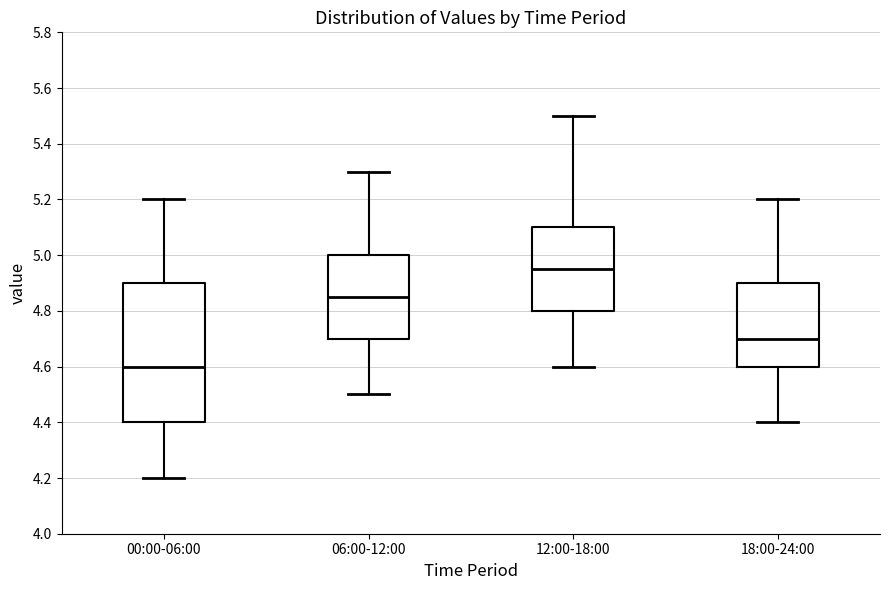

Comparing the boxes themselves (not the whiskers), which one is the tallest?

00:00-06:00